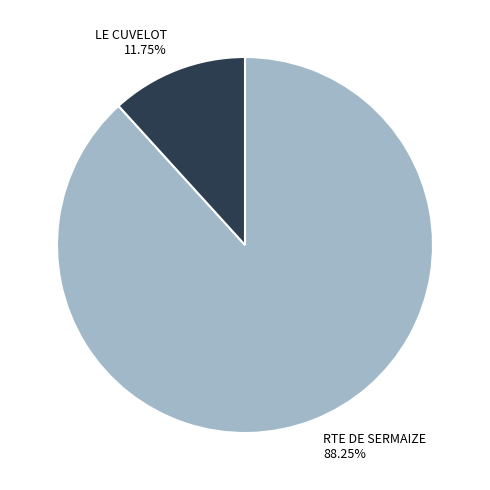

What is the largest slice in the pie chart?

RTE DE SERMAIZE